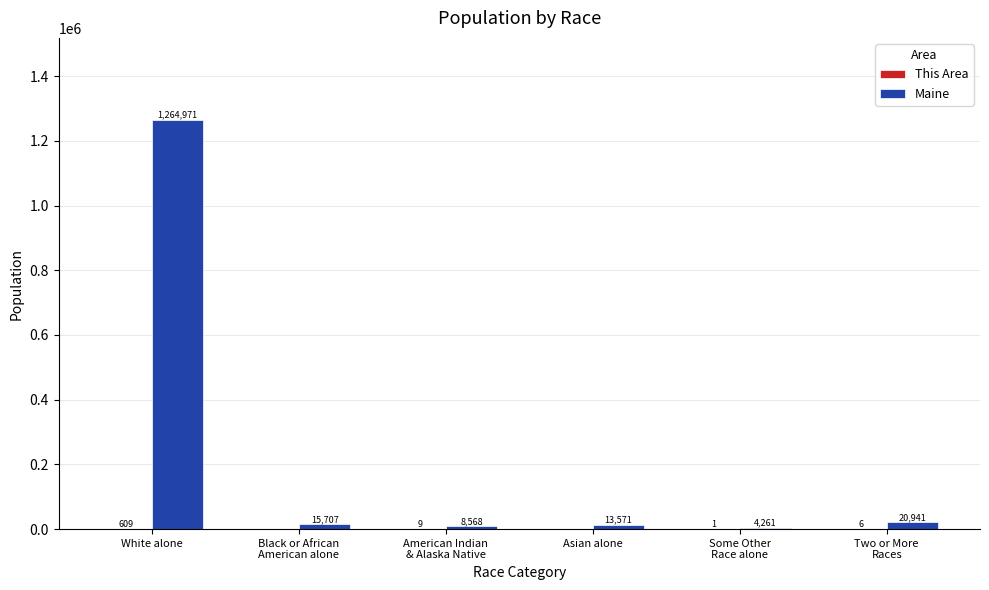

What is the sum of all Maine values?

1328019